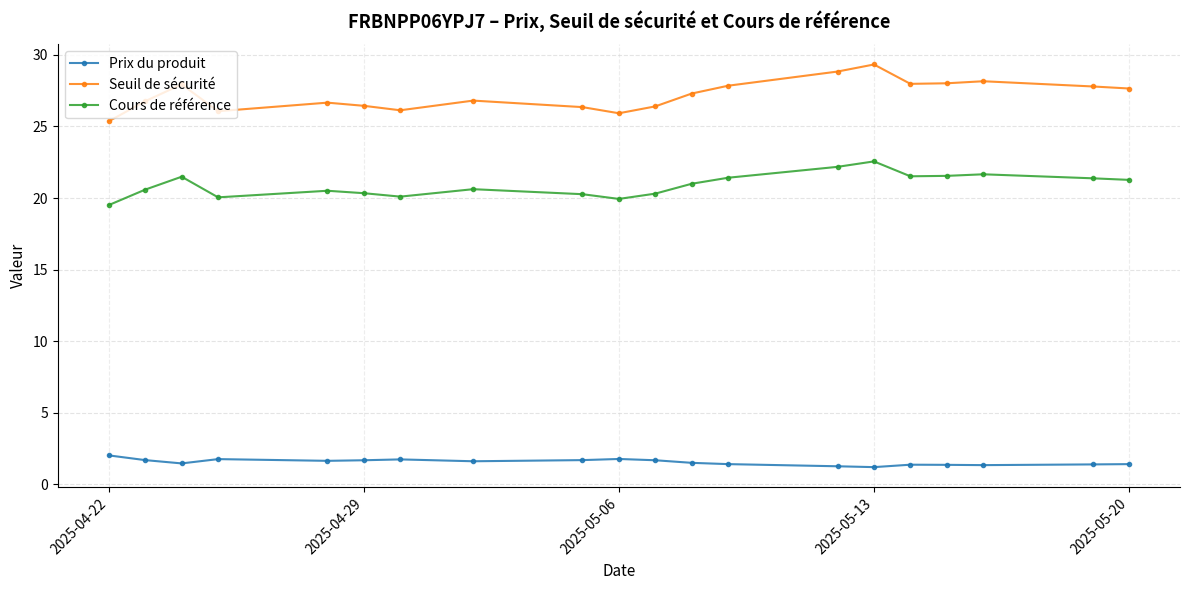

True or false: Cours de référence has more than 1 points higher than both neighbors.

True